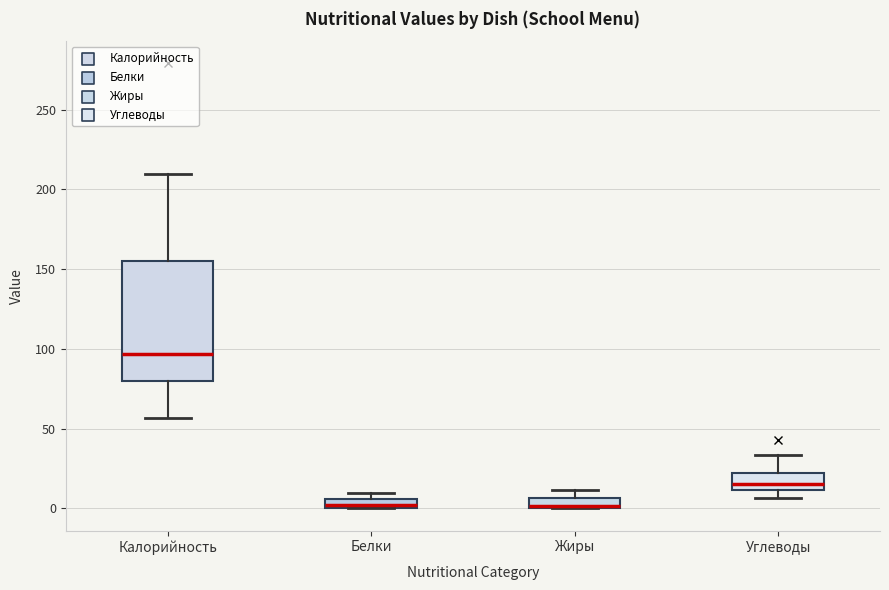

Which box's median line is the highest?

Калорийность